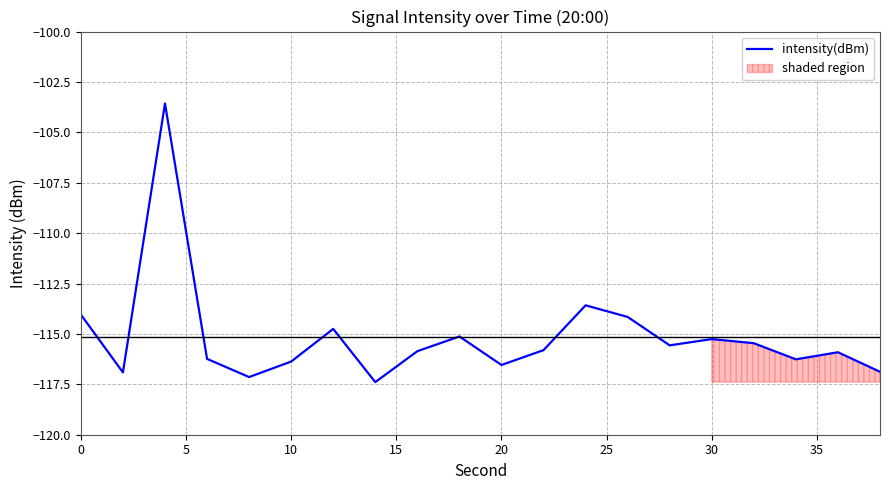

What is the minimum value for intensity(dBm)?

-117.4